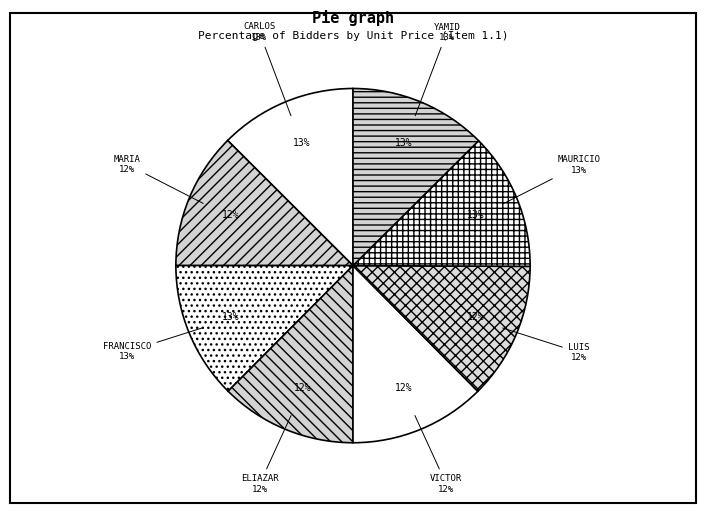

How many slices are in this pie chart?

8